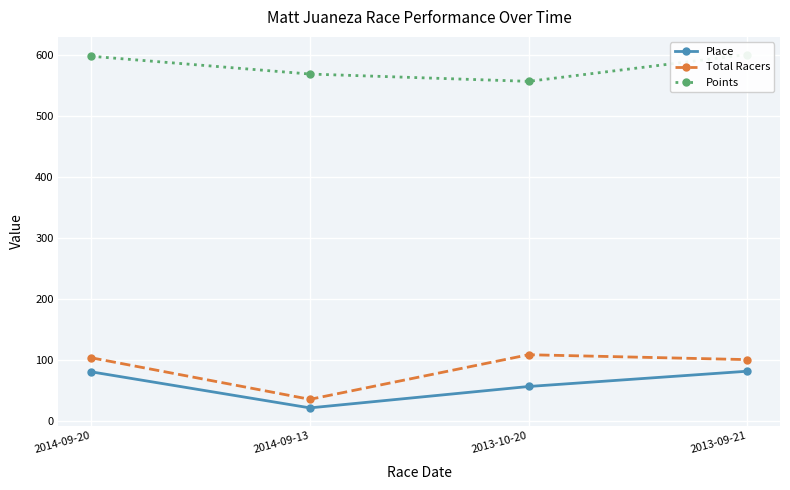

Count the number of data series in this chart.

3